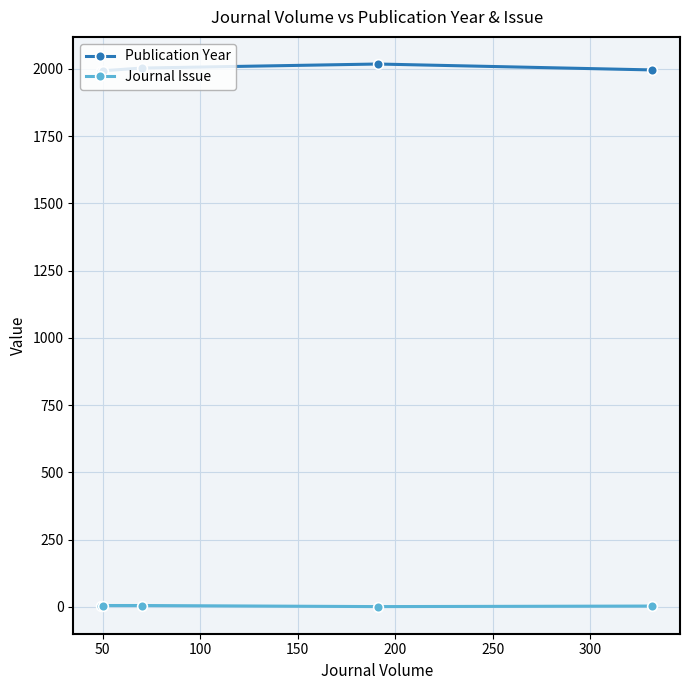

What is the value of the Publication Year point at the 2nd from the left?

1993